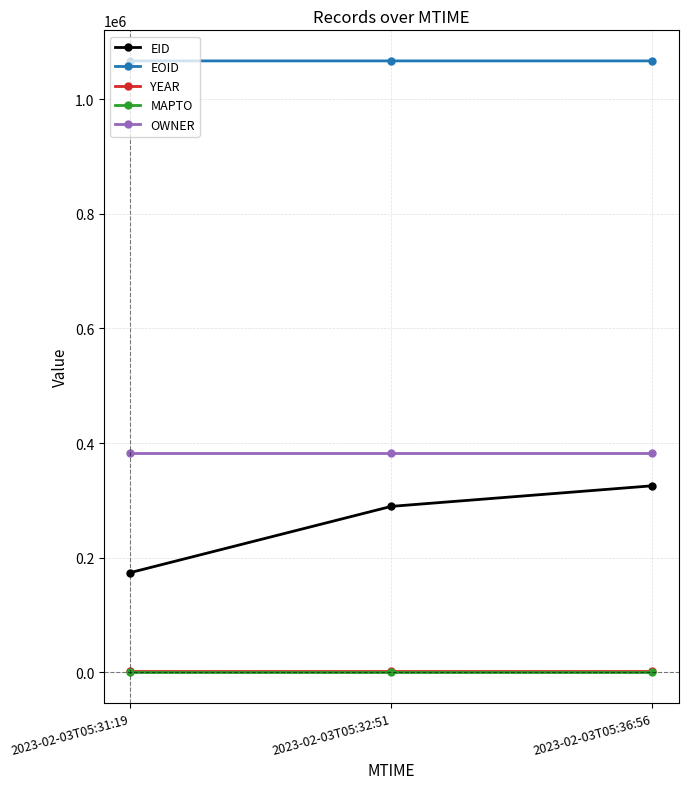

What is the highest value of the EOID series?

1066821